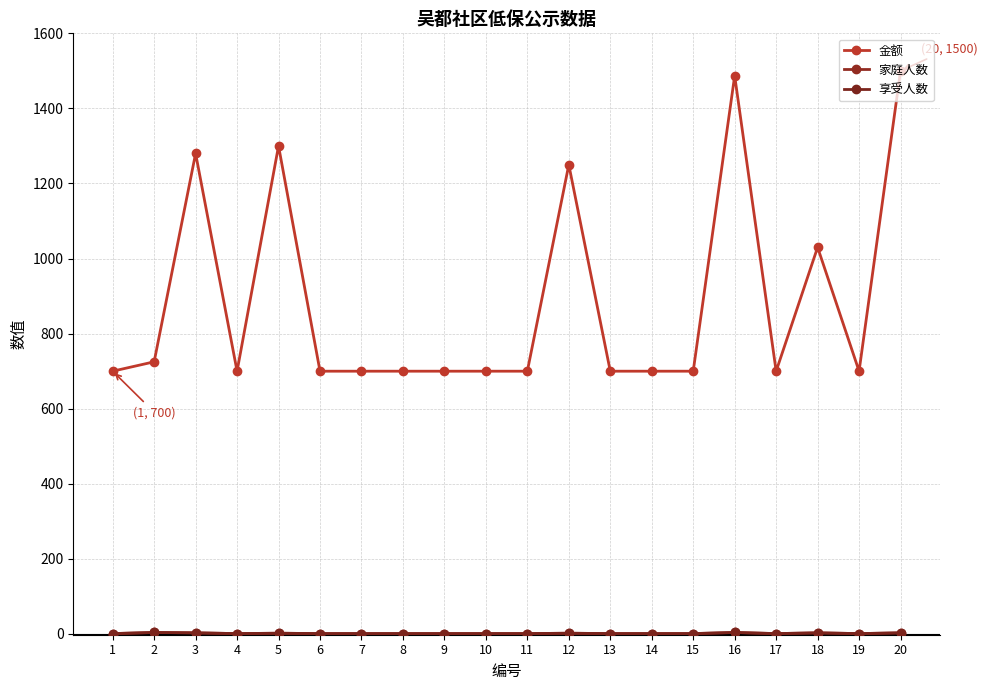

Reading left to right, transcribe all the data shown in this chart.

金额: 1=700	2=725	3=1280	4=700	5=1300	6=700	7=700	8=700	9=700	10=700	11=700	12=1250	13=700	14=700	15=700	16=1487	17=700	18=1030	19=700	20=1500
家庭人数: 1=1	2=4	3=3	4=1	5=2	6=1	7=1	8=1	9=1	10=1	11=1	12=2	13=1	14=1	15=1	16=4	17=1	18=3	19=1	20=3
享受人数: 1=1	2=4	3=3	4=1	5=2	6=1	7=1	8=1	9=1	10=1	11=1	12=2	13=1	14=1	15=1	16=4	17=1	18=3	19=1	20=3